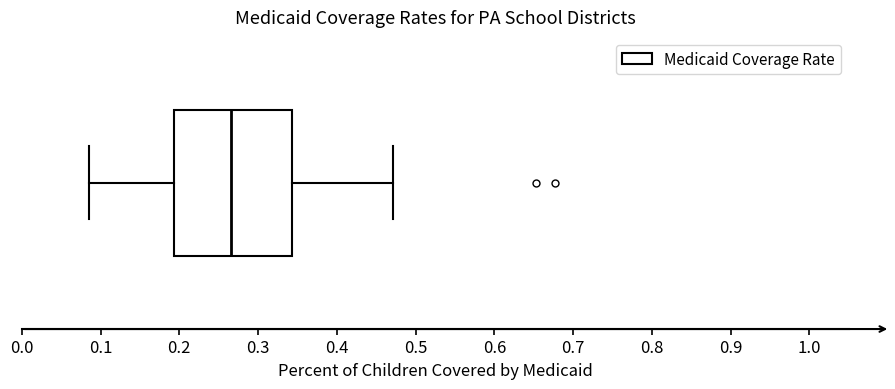

Read this box plot against the x-axis: the position of the median line, the range covered by the box, and the ends of both whiskers. The values are not printed on the chart, so give them approximately, as read against the axis.

median 0.27, box 0.19 to 0.34, whiskers 0.09 to 0.47